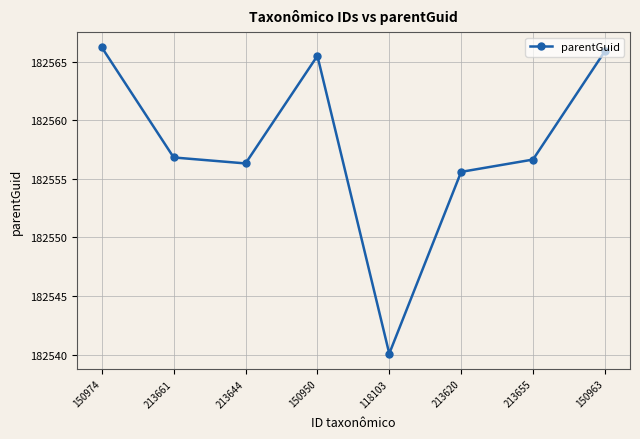

Where is the first local maximum?

150950